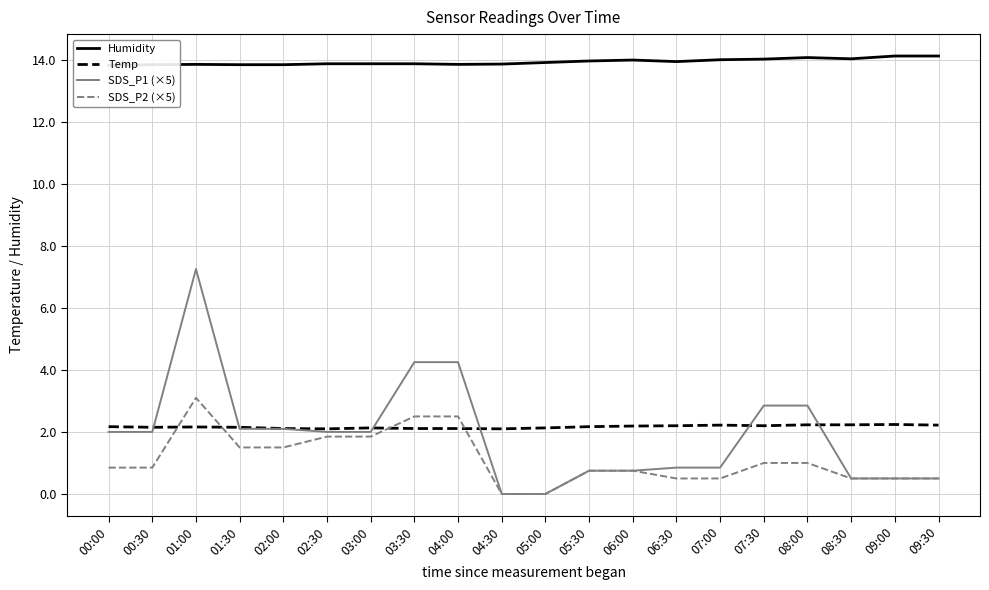

The Temp series shows 0.7 at 02:00. True or false?

False